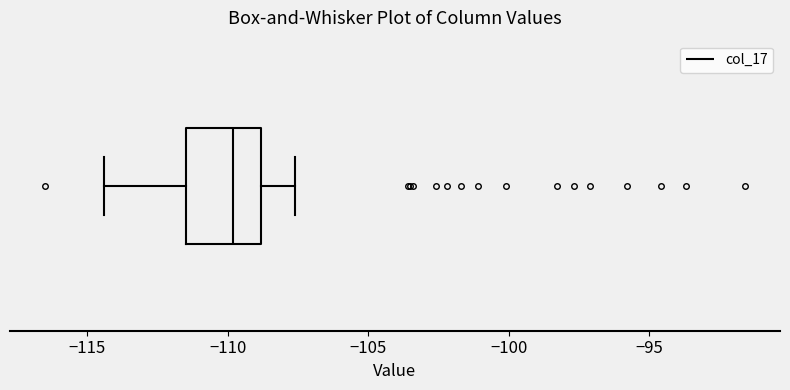

Read this box plot against the x-axis: the position of the median line, the range covered by the box, and the ends of both whiskers. The values are not printed on the chart, so give them approximately, as read against the axis.

median -110.0, box -111.5 to -109.0, whiskers -114.5 to -107.5